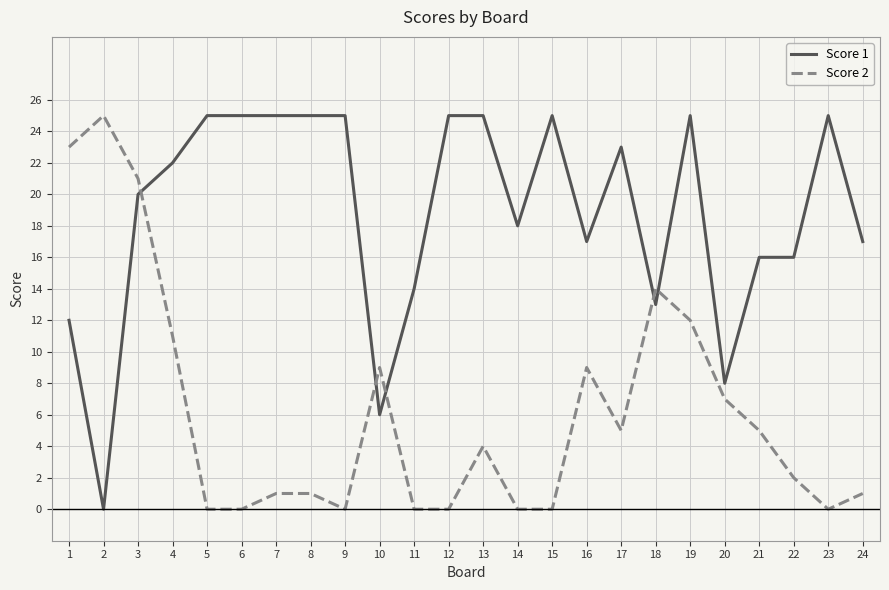

Which series changed the most between 4 and 16?

Score 1